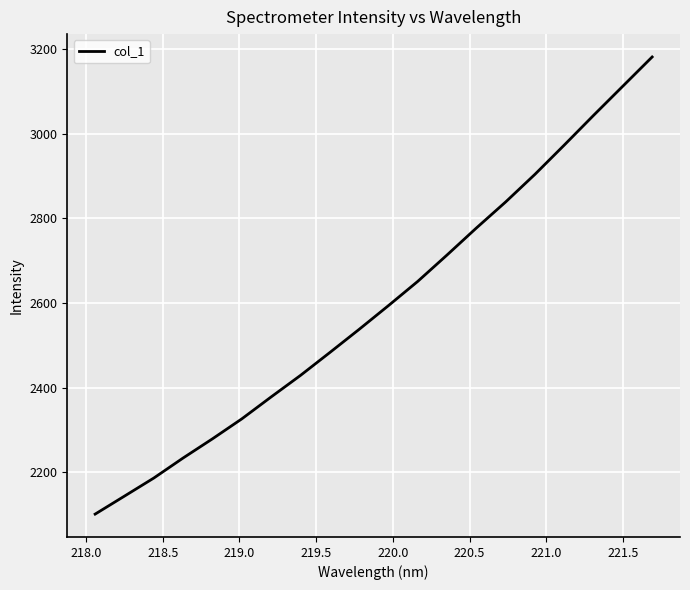

What is the smallest value displayed?

2101.6